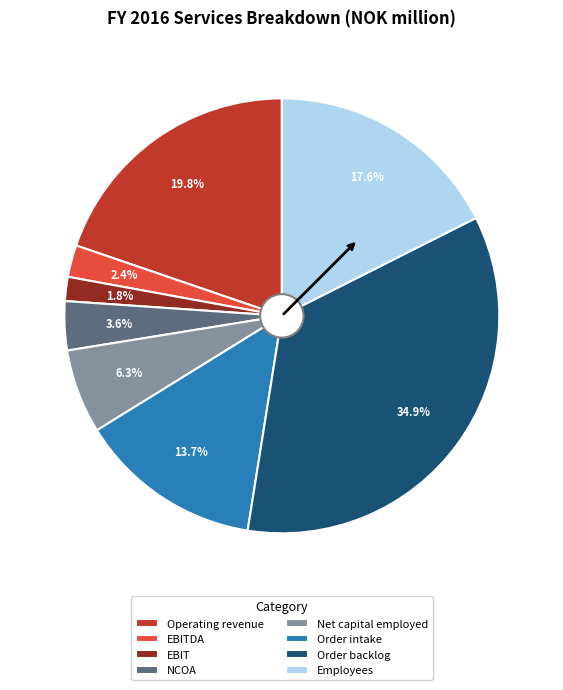

Does Employees represent more than half of the total?

No